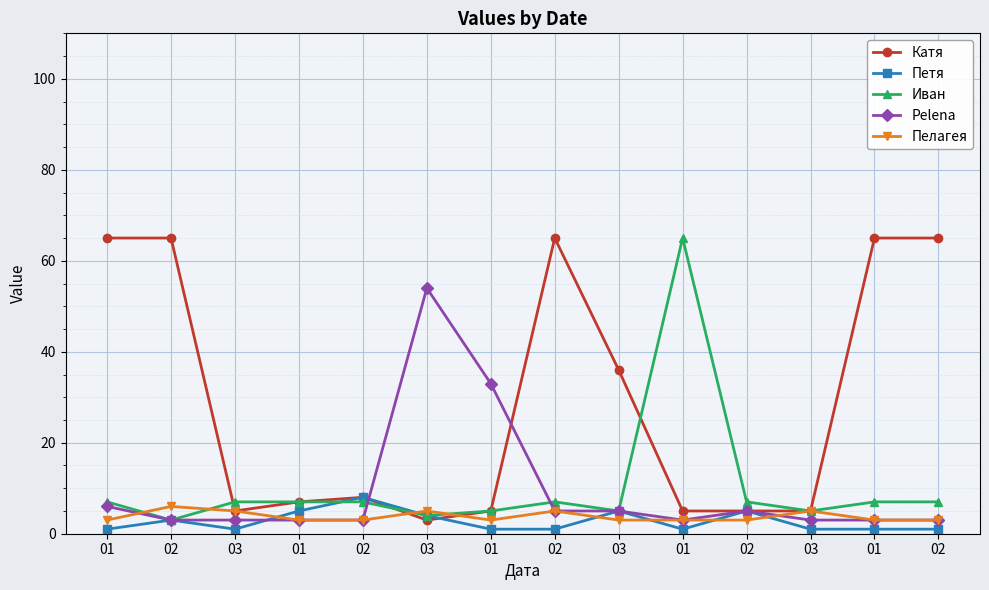

At 01, list the series in order from smallest to largest.

Петя, Пелагея, Pelena, Иван, Катя